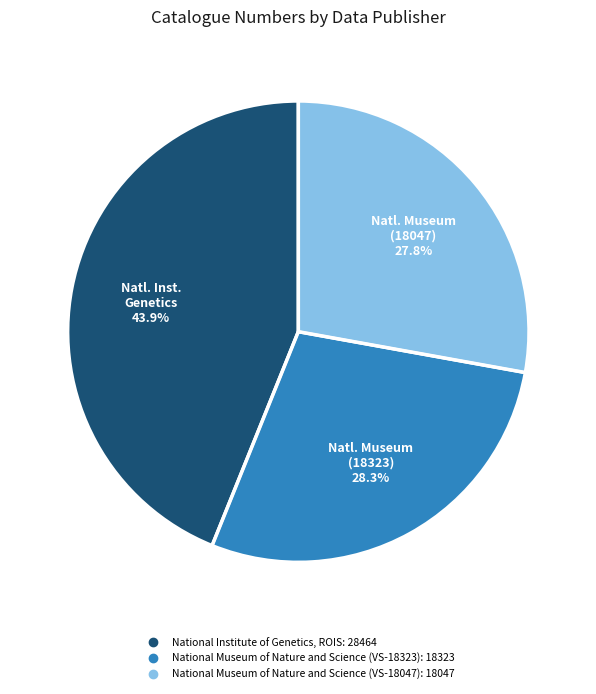

Does National Museum of Nature and Science (VS-18323) represent more than half of the total?

No